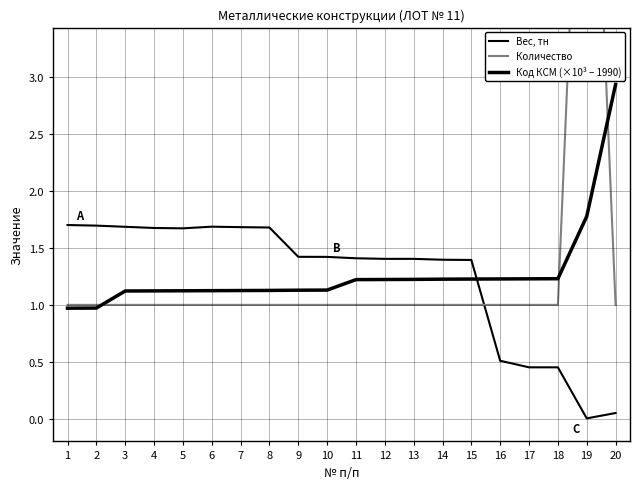

What are all the series names shown in the legend?

Вес, тн, Количество, Код КСМ (×10³ − 1990)